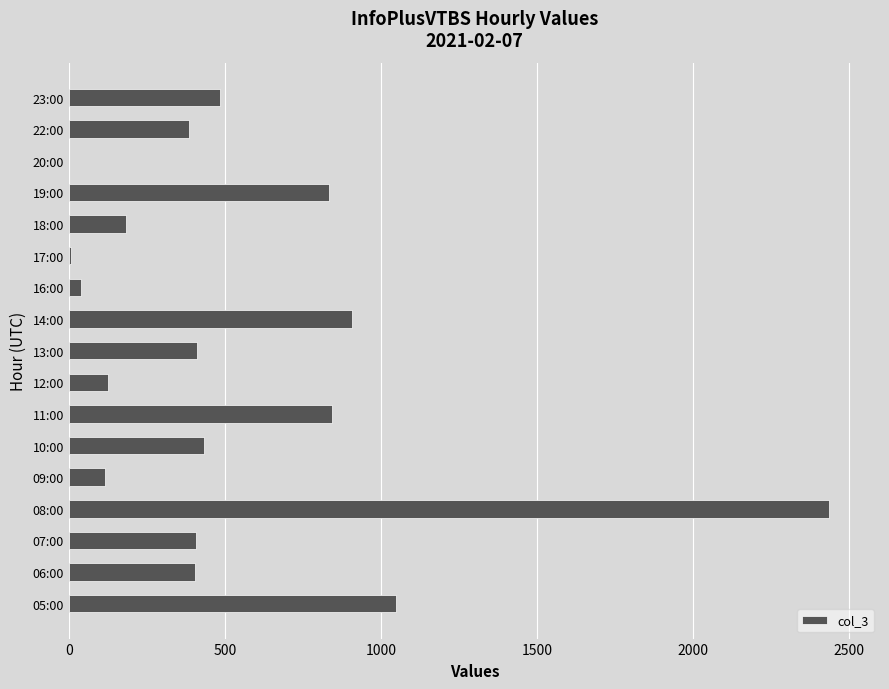

Where is the data nearest to the value 1219?

05:00